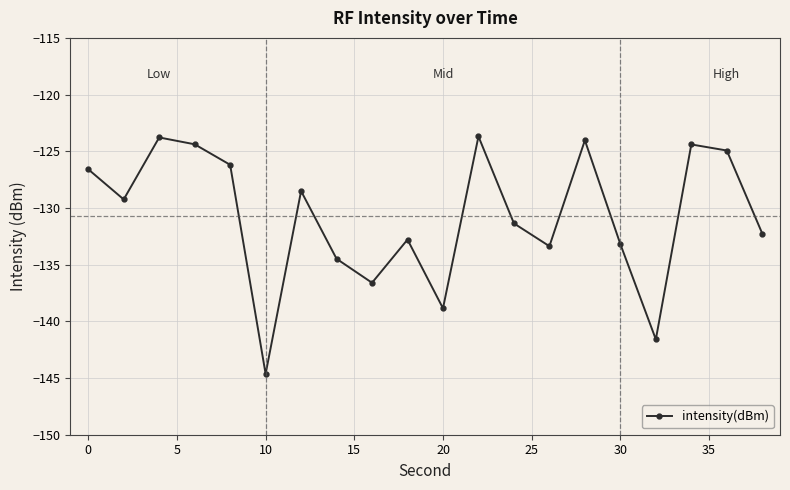

What is the sum of all values?

-2614.9